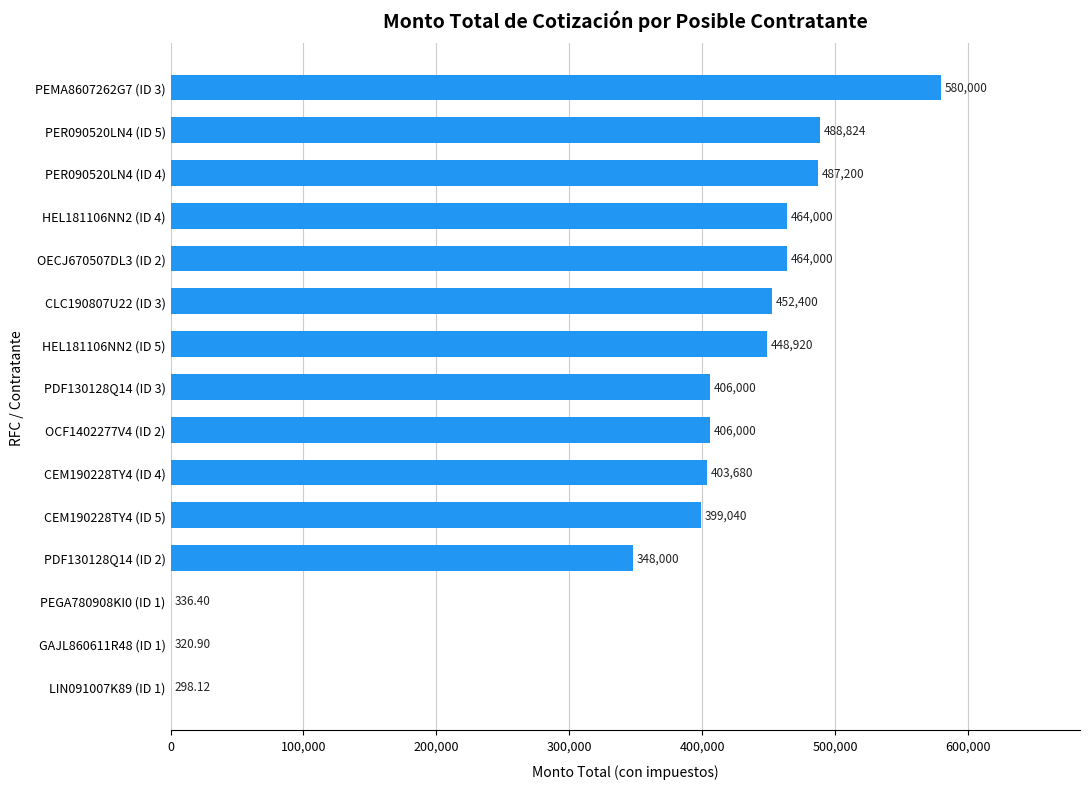

What is the change in value from OECJ670507DL3 (ID 2) to PER090520LN4 (ID 4)?

+23200.0